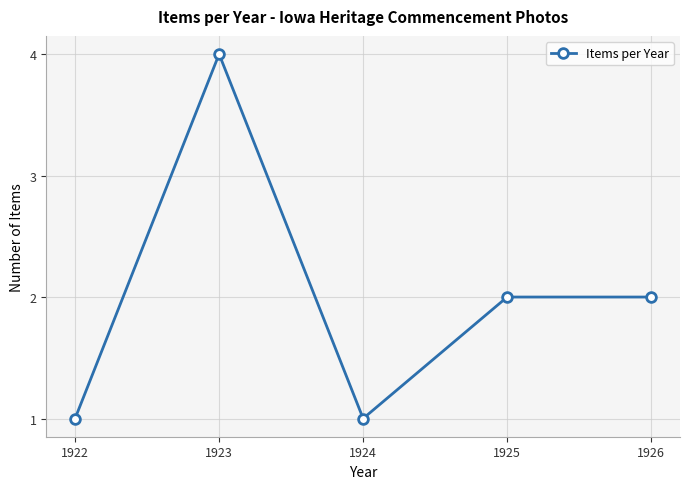

Is it true that the value at 1922 is 0?

False